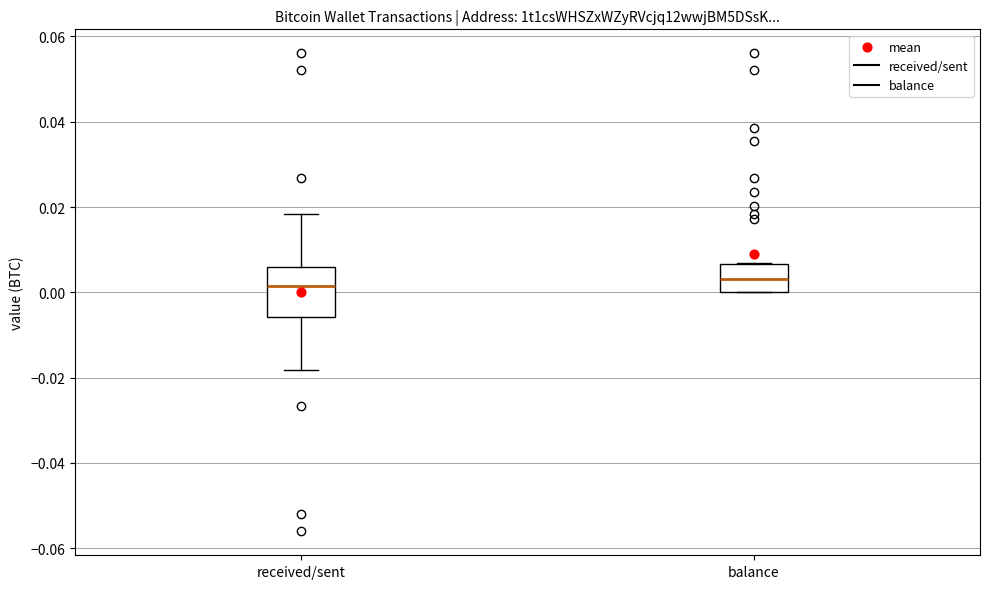

Reading left to right, read every box against the y-axis: the position of its median line, the range the box covers, and the ends of its whiskers. The values are not printed on the chart, so give them approximately, as read against the axis.

received/sent: median 0.002, box -0.006 to 0.006, whiskers -0.018 to 0.018
balance: median 0.004, box 0.000 to 0.006, whiskers 0.000 to 0.006